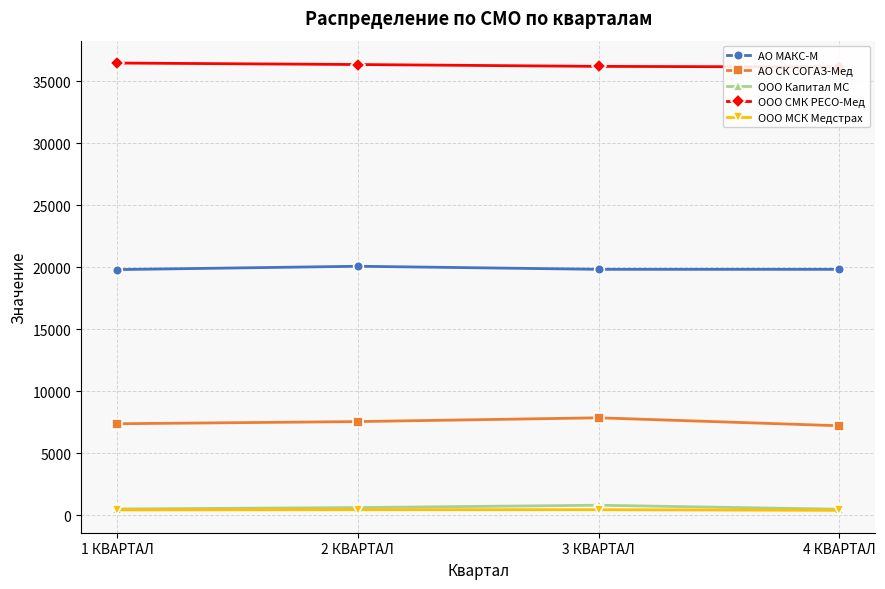

True or false: АО СК СОГАЗ-Мед has a value of 4674 at 3 КВАРТАЛ.

False